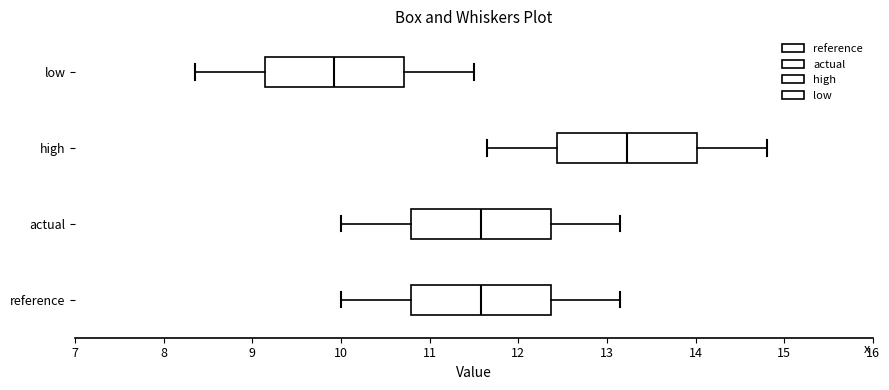

Reading bottom to top, transcribe this box plot: for each box, give where its median line is, the range the box spans, and where its two whiskers end, as read against the x-axis. The values are not printed on the chart, so give them approximately, as read against the axis.

reference: median 11.6, box 10.8 to 12.4, whiskers 10.0 to 13.2
actual: median 11.6, box 10.8 to 12.4, whiskers 10.0 to 13.2
high: median 13.2, box 12.4 to 14.0, whiskers 11.7 to 14.8
low: median 9.9, box 9.1 to 10.7, whiskers 8.3 to 11.5